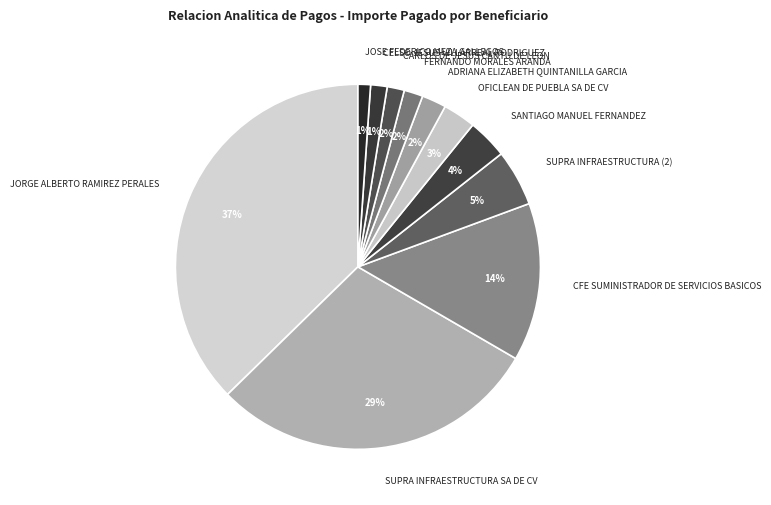

What percentage is the ADRIANA ELIZABETH QUINTANILLA GARCIA slice, to the nearest percent?

2%